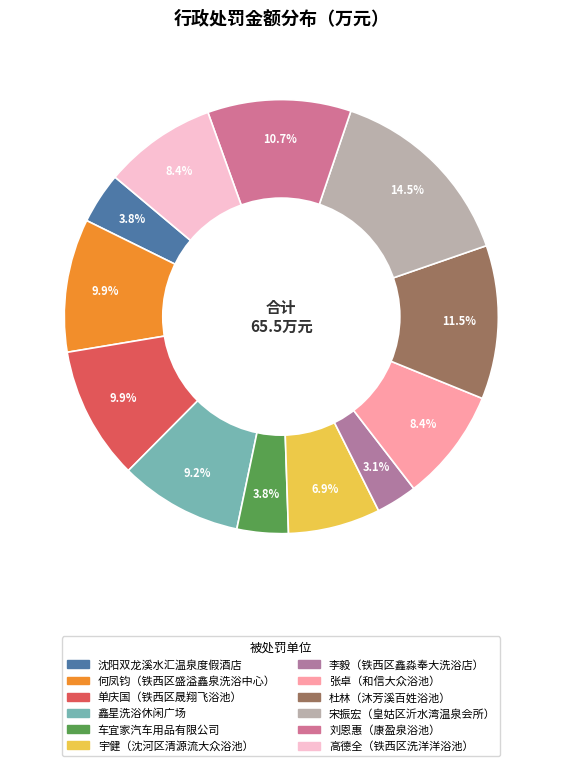

Rank the categories by value from lowest to highest.

李毅（铁西区鑫淼奉大洗浴店）, 沈阳双龙溪水汇温泉度假酒店, 车宜家汽车用品有限公司, 宇健（沈河区清源流大众浴池）, 张卓（和信大众浴池）, 高德全（铁西区洗洋洋浴池）, 鑫星洗浴休闲广场, 何凤钧（铁西区盛溢鑫泉洗浴中心）, 单庆国（铁西区晟翔飞浴池）, 刘恩惠（康盈泉浴池）, 杜林（沐芳溪百姓浴池）, 宋振宏（皇姑区沂水湾温泉会所）